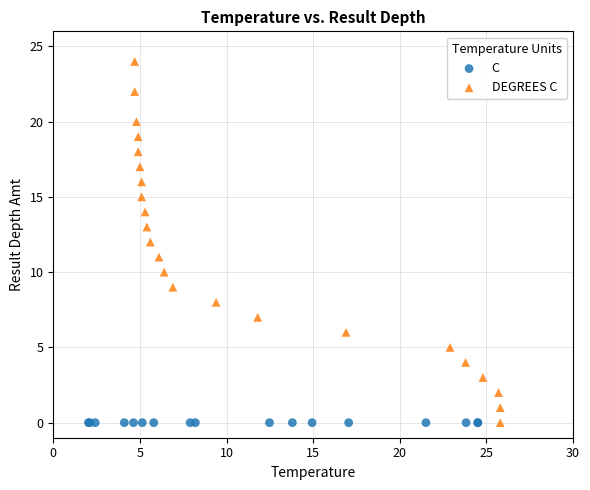

Which series contains the highest Y value?

DEGREES C